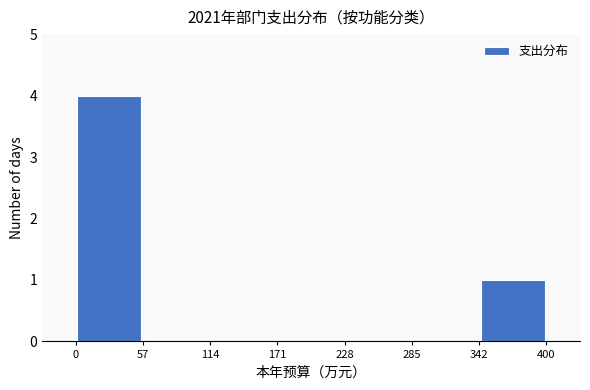

Reading left to right, transcribe this chart: for each bar, give the range it covers on the x-axis and its height. The values are not printed on the chart, so give them approximately, as read against the axis.

0 to 57: 4
57 to 114: 0
114 to 171: 0
171 to 228: 0
228 to 285: 0
285 to 342: 0
342 to 400: 1